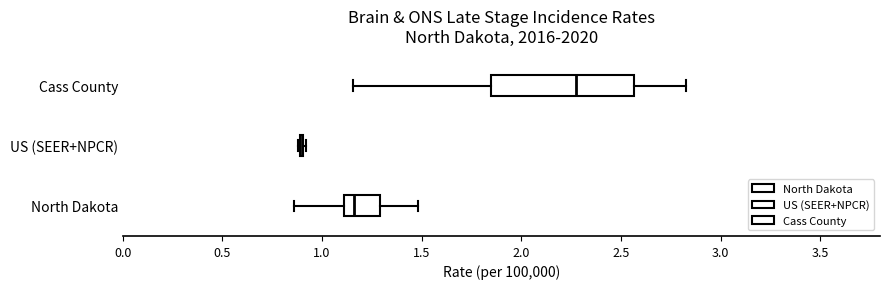

Reading bottom to top, transcribe this box plot: for each box, give where its median line is, the range the box spans, and where its two whiskers end, as read against the x-axis. The values are not printed on the chart, so give them approximately, as read against the axis.

North Dakota: median 1.15, box 1.10 to 1.30, whiskers 0.85 to 1.50
US (SEER+NPCR): box collapsed to a line at 0.90, whiskers 0.90 to 0.90
Cass County: median 2.25, box 1.85 to 2.55, whiskers 1.15 to 2.85